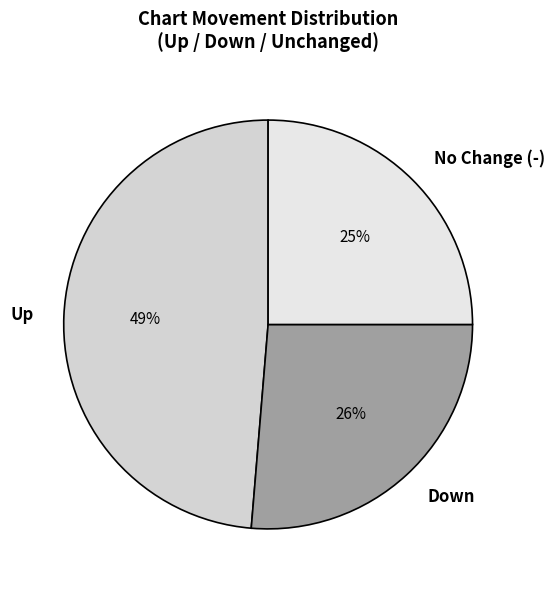

To the nearest percent, what portion does Up represent?

49%